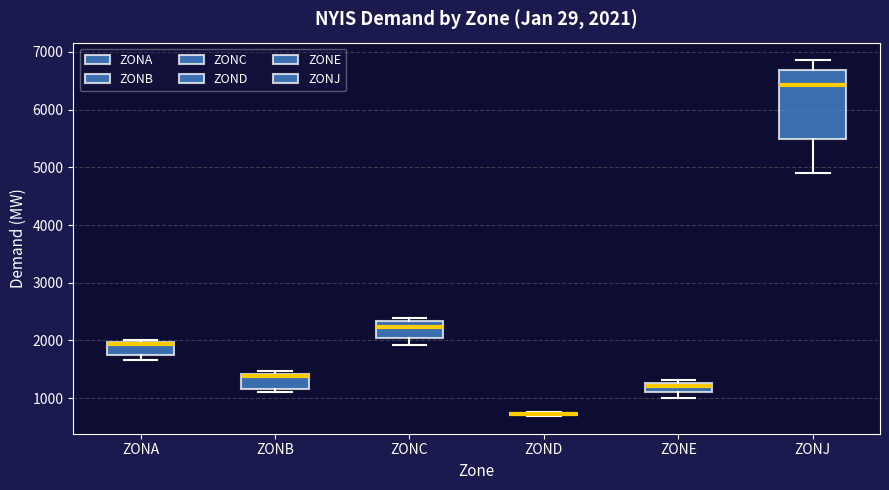

Comparing the boxes themselves (not the whiskers), which one is the tallest?

ZONJ